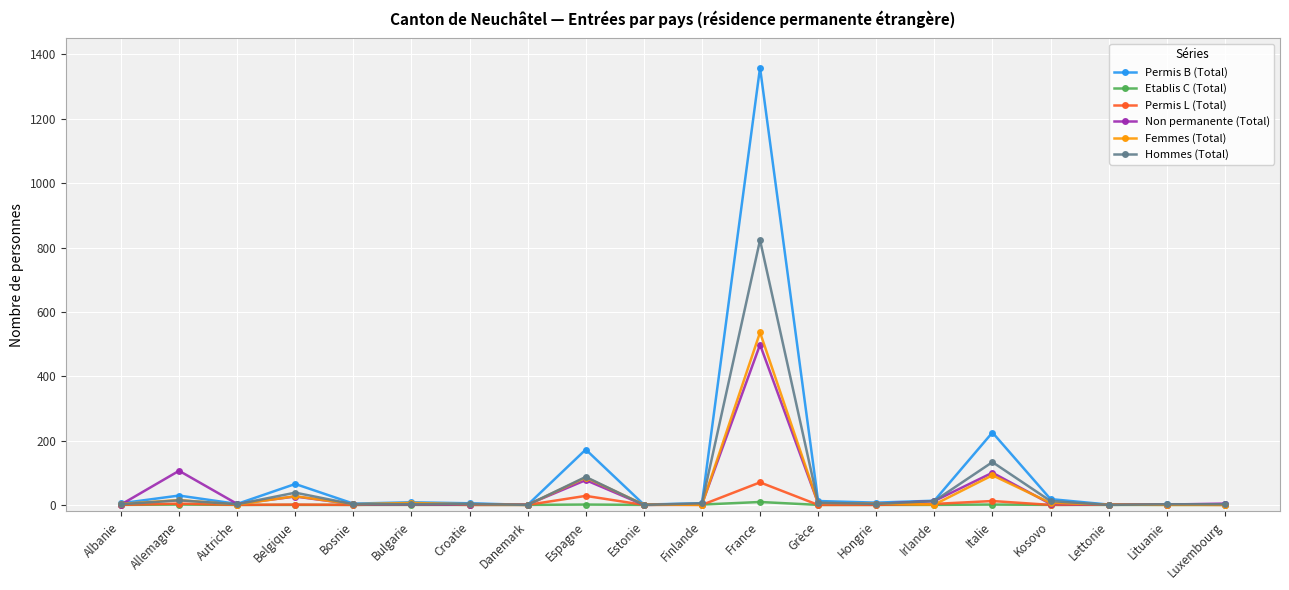

What is the label of the 1st point from the left?

Albanie